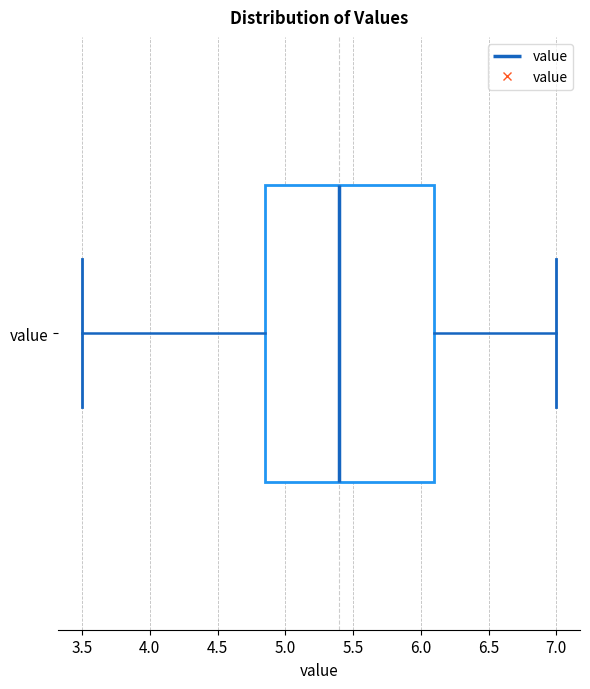

Transcribe this box plot: give where the median line is, the range the box spans, and where the two whiskers end, as read against the x-axis. The values are not printed on the chart, so give them approximately, as read against the axis.

median 5.40, box 4.85 to 6.10, whiskers 3.50 to 7.00